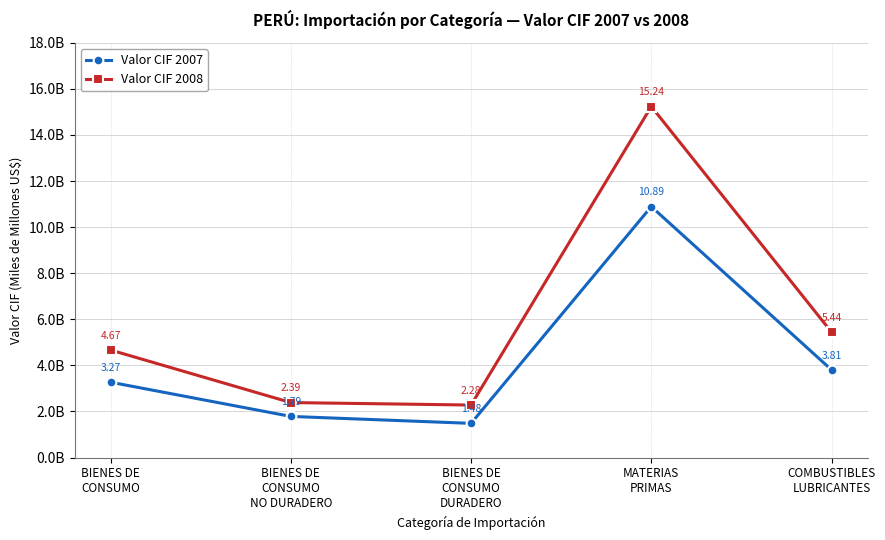

True or false: Valor CIF 2007 has more than 0 points higher than both neighbors.

True